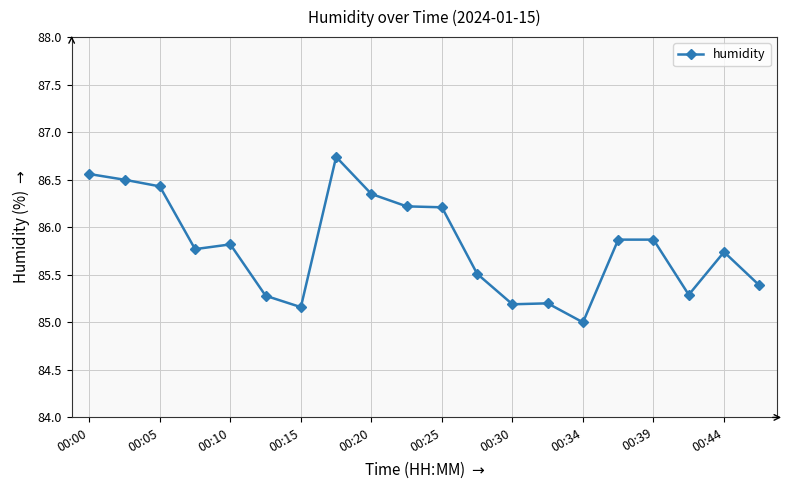

Is this an area chart (filled region under the line)?

No